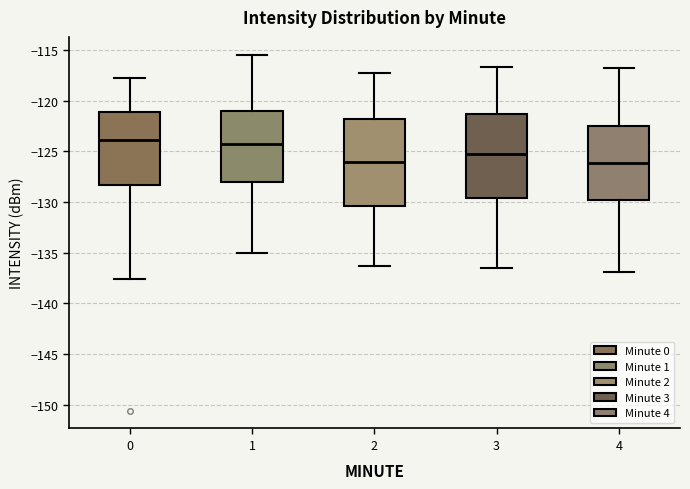

Reading left to right, read every box against the y-axis: the position of its median line, the range the box covers, and the ends of its whiskers. The values are not printed on the chart, so give them approximately, as read against the axis.

0: median -124.0, box -128.5 to -121.0, whiskers -137.5 to -118.0
1: median -124.0, box -128.0 to -121.0, whiskers -135.0 to -115.5
2: median -126.0, box -130.5 to -122.0, whiskers -136.5 to -117.0
3: median -125.0, box -129.5 to -121.5, whiskers -136.5 to -116.5
4: median -126.0, box -129.5 to -122.5, whiskers -137.0 to -117.0